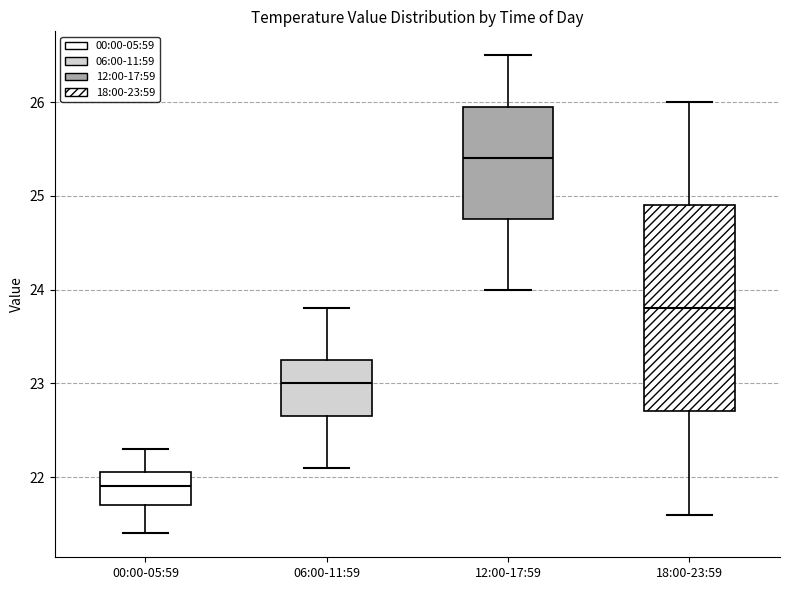

Which box has the lowest median line?

00:00-05:59